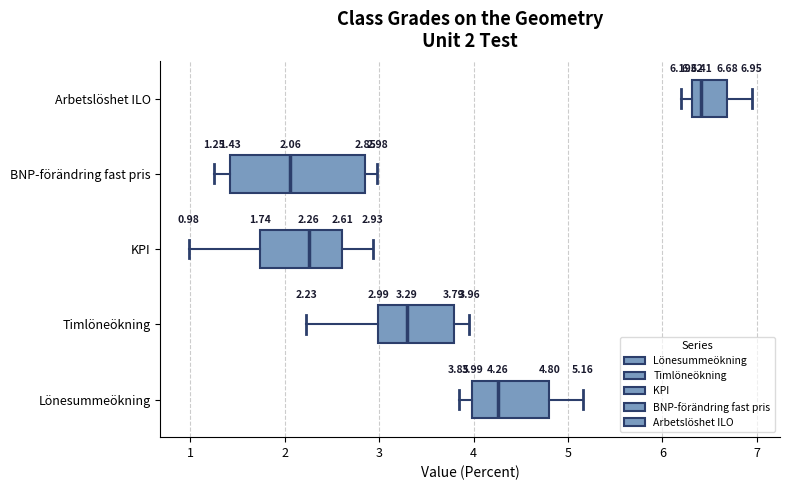

Which box is the widest, from its left edge to its right edge?

BNP-förändring fast pris